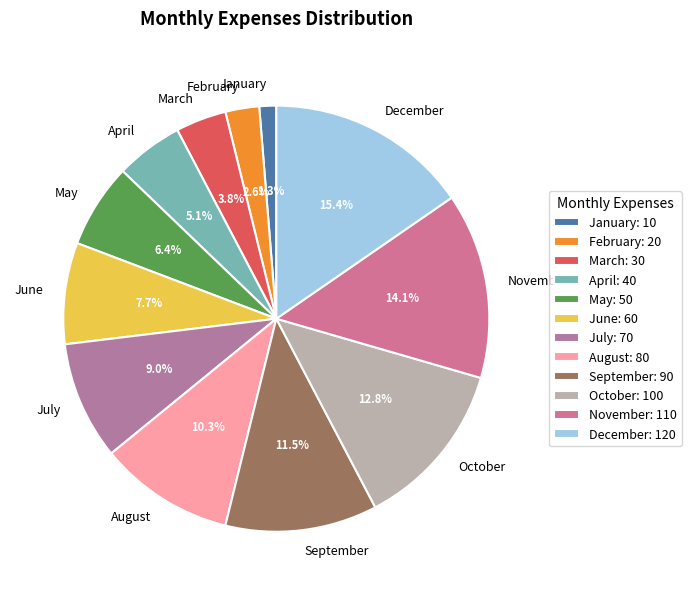

Does November represent more than half of the total?

No